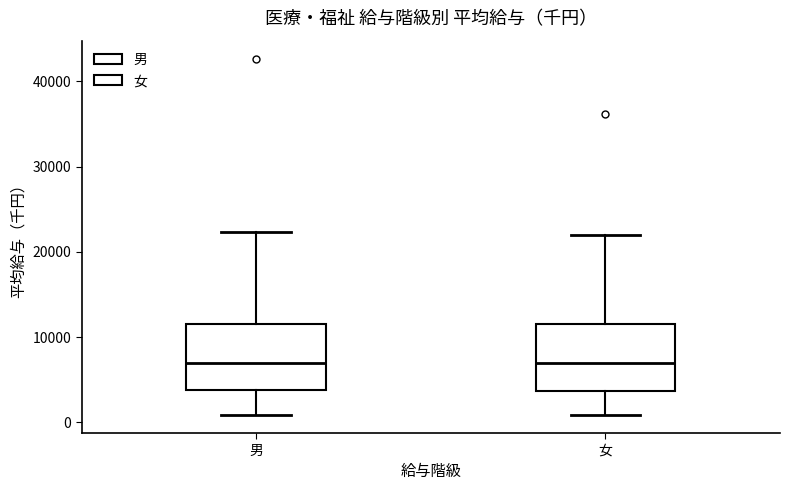

Where does the median line of the box for 男 sit on the y-axis? The values are not printed on the chart, so give them approximately, as read against the axis.

7000